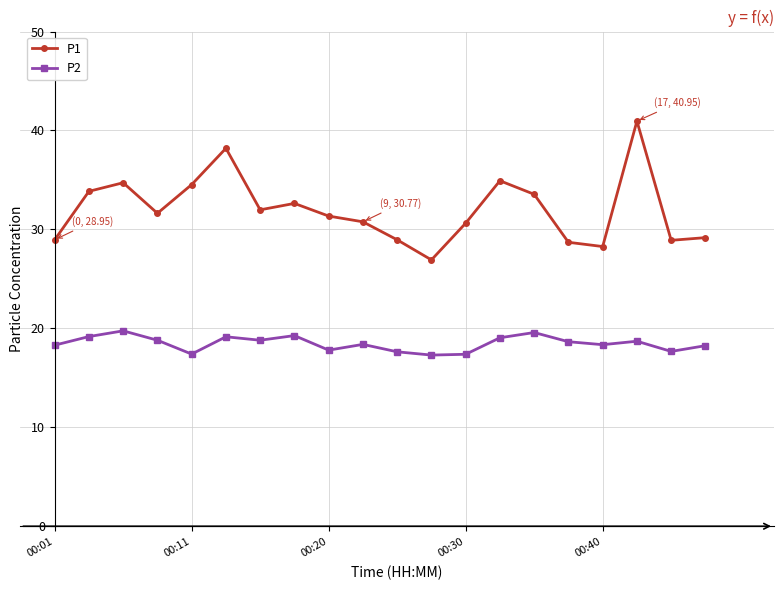

How many data points in P1 are less than 31?

9